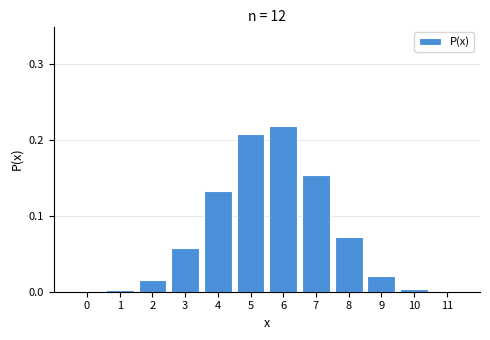

Which category has the highest value across all series?

6